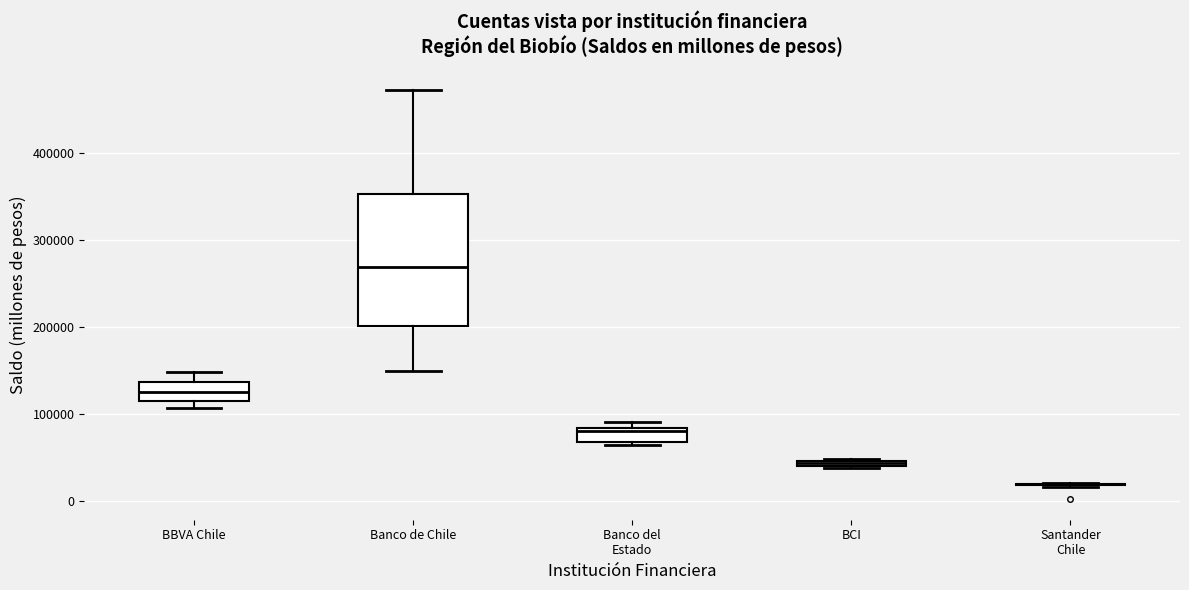

Where is the upper edge of the box for BCI on the y-axis? The values are not printed on the chart, so give them approximately, as read against the axis.

50000